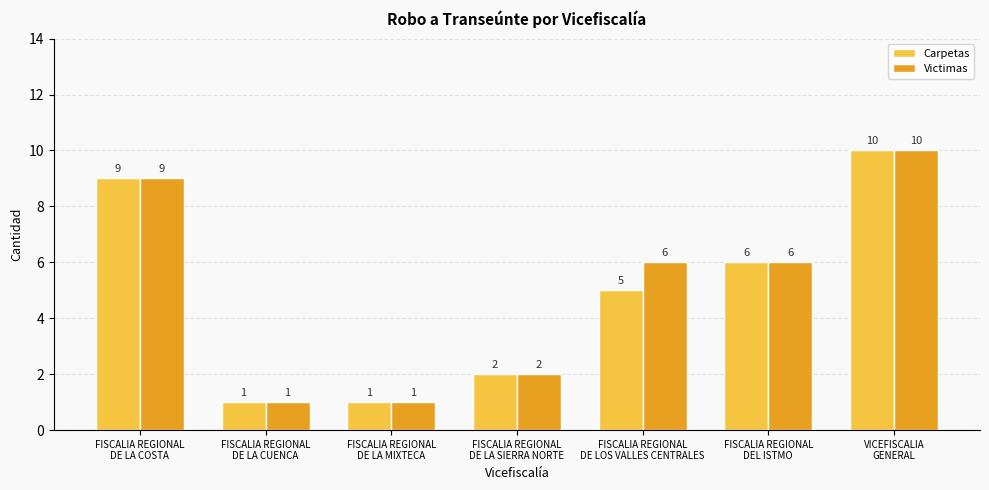

The Carpetas series shows 1 at FISCALIA REGIONAL
DE LA SIERRA NORTE. True or false?

False